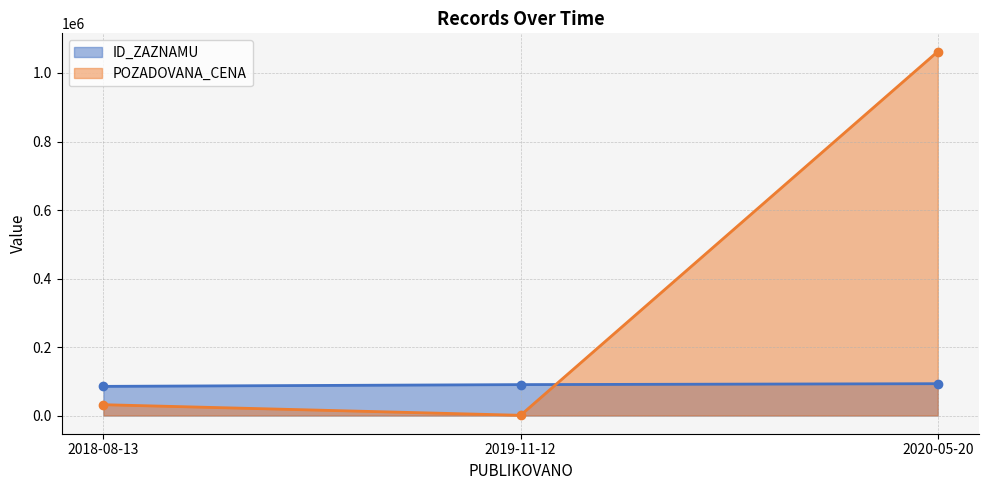

List the labels in order of POZADOVANA_CENA value, smallest first.

2019-11-12, 2018-08-13, 2020-05-20